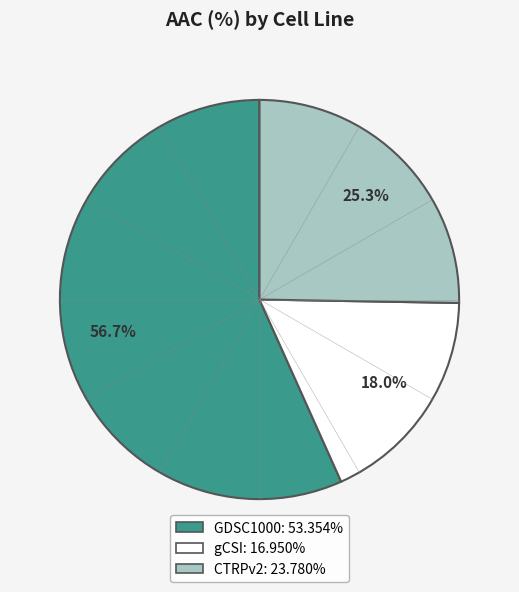

Which slice is the largest?

GDSC1000